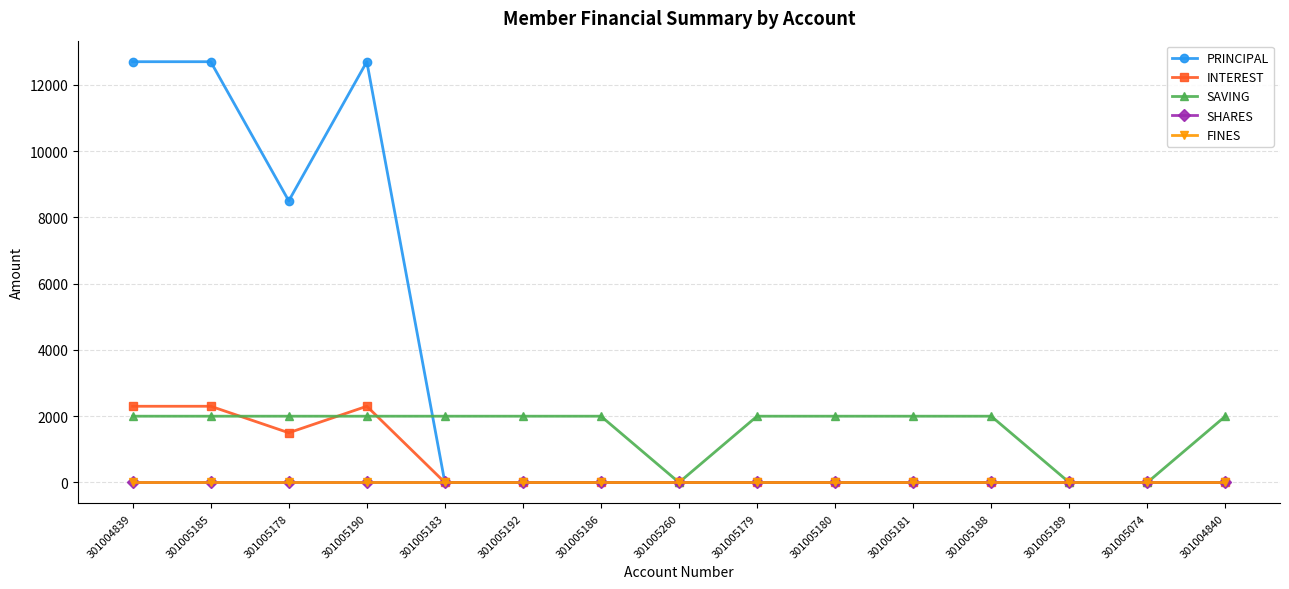

Is this an area chart (filled region under the line)?

No